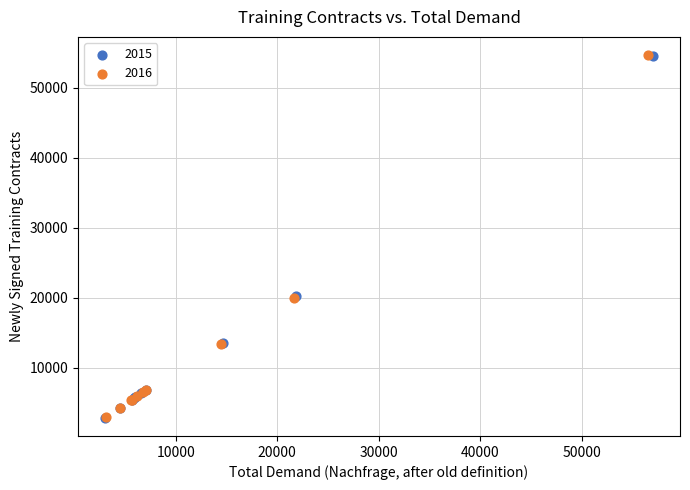

Which series has the widest spread of Y values?

2016